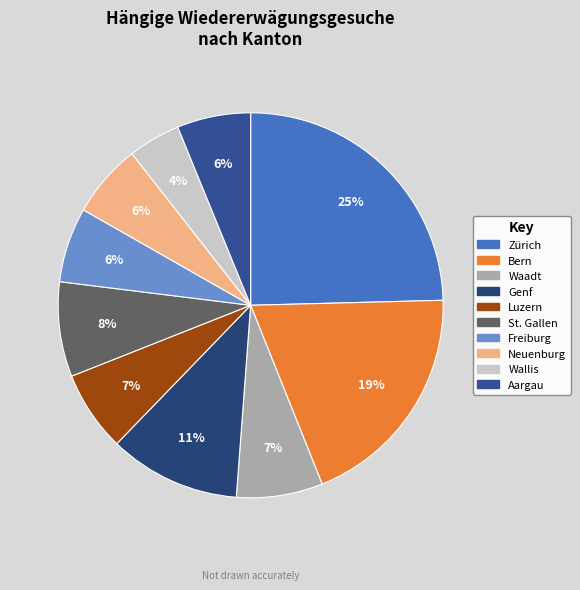

What is the ratio of the value at Bern to the value at Zürich?

0.8